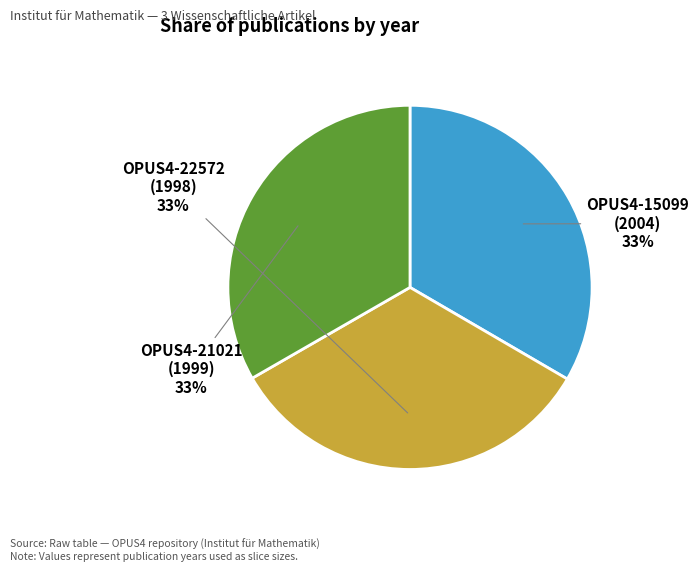

How many segments does this pie chart have?

3